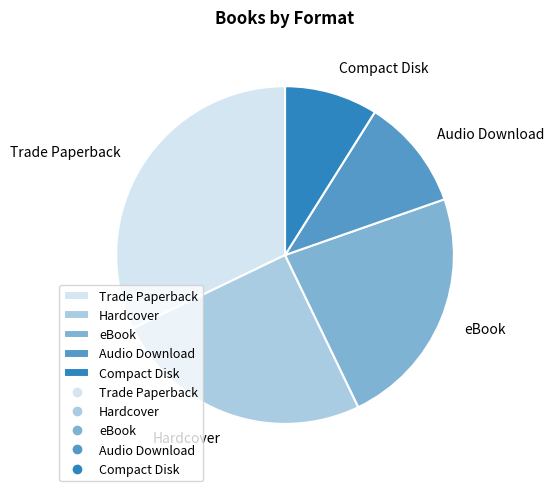

True or false: eBook accounts for 23% of the total.

True